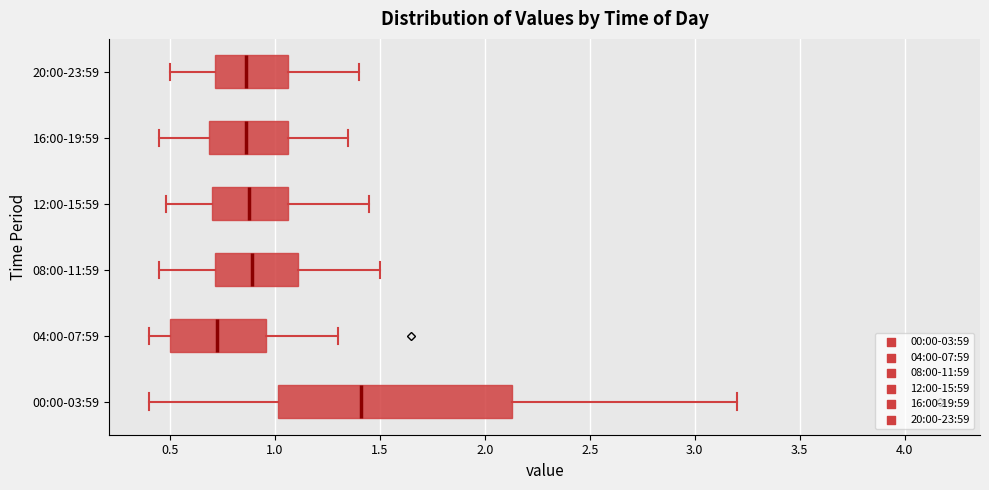

Which box is the widest, from its left edge to its right edge?

00:00-03:59